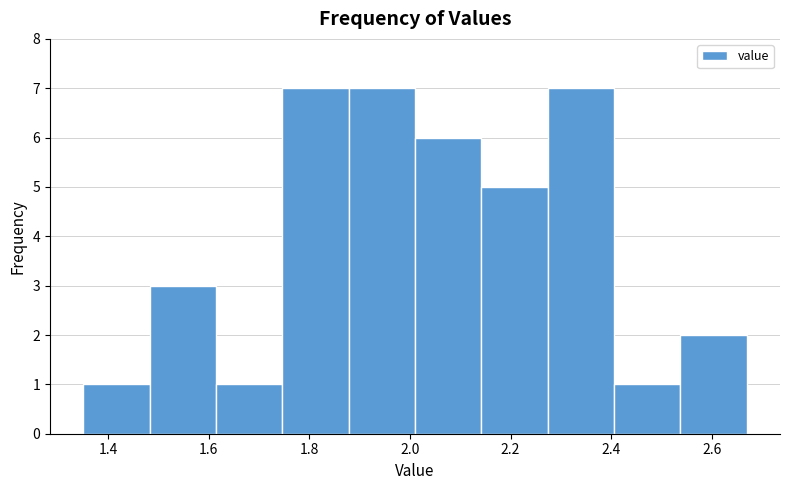

Reading left to right, list every bar in this chart as the range it spans on the x-axis followed by its height. Neither the bar edges nor the heights are printed on the chart, so give them approximately, as read against the axes.

1.350 to 1.482: 1
1.482 to 1.614: 3
1.614 to 1.746: 1
1.746 to 1.878: 7
1.878 to 2.010: 7
2.010 to 2.142: 6
2.142 to 2.274: 5
2.274 to 2.406: 7
2.406 to 2.538: 1
2.538 to 2.670: 2